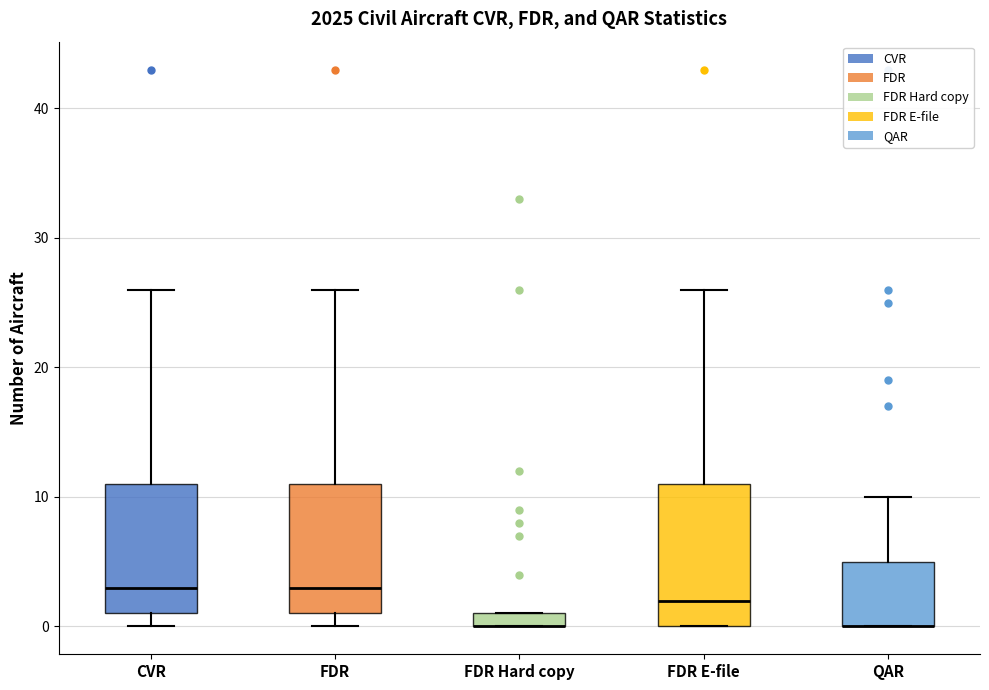

Where is the upper edge of the box for QAR on the y-axis? The values are not printed on the chart, so give them approximately, as read against the axis.

5